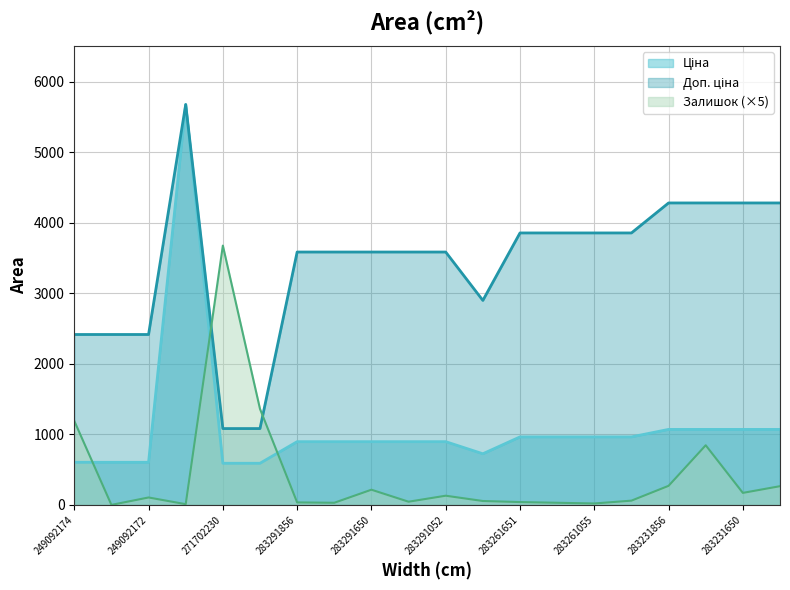

How many values in the Залишок series are below 105?

10